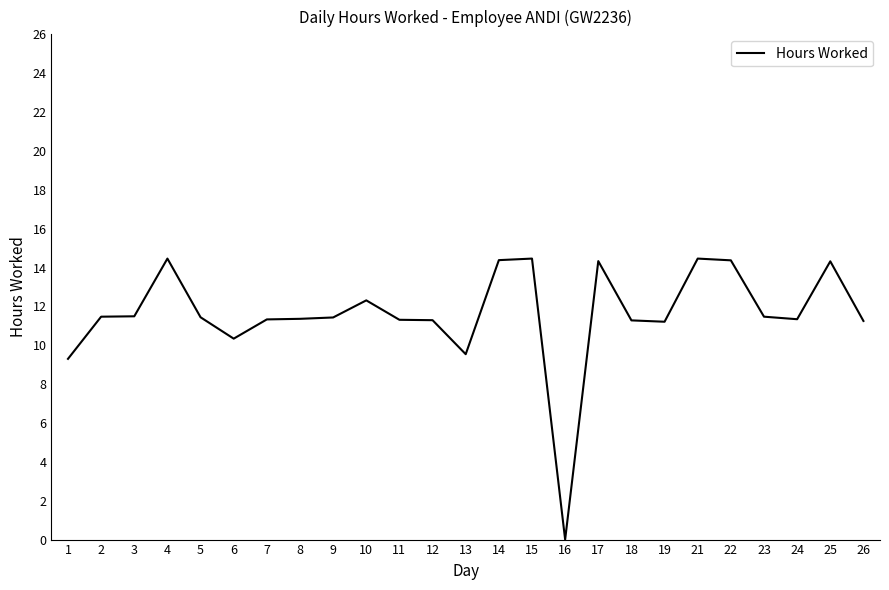

Which label corresponds to the smallest value in the chart?

16